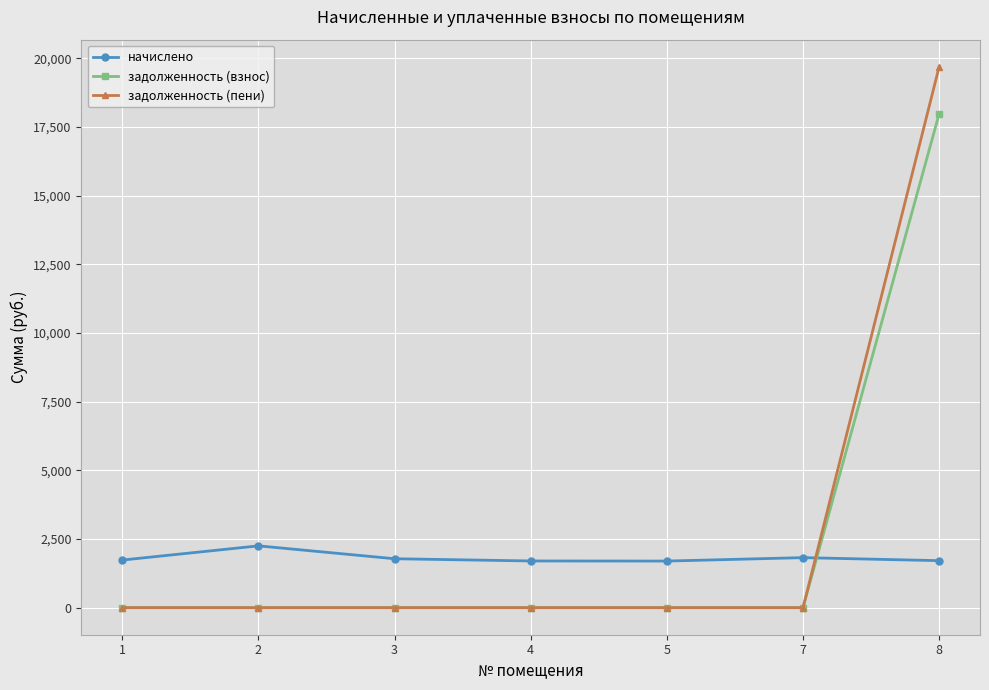

What is the difference between the maximum and minimum values in the начислено series?

553.6